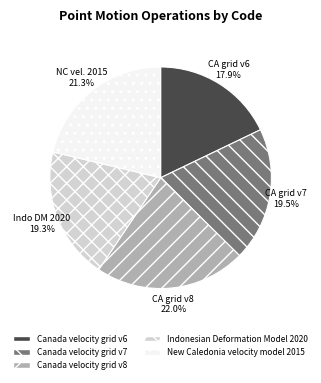

What is the ratio of the value at Canada velocity grid v6 to the value at Canada velocity grid v7?

0.9